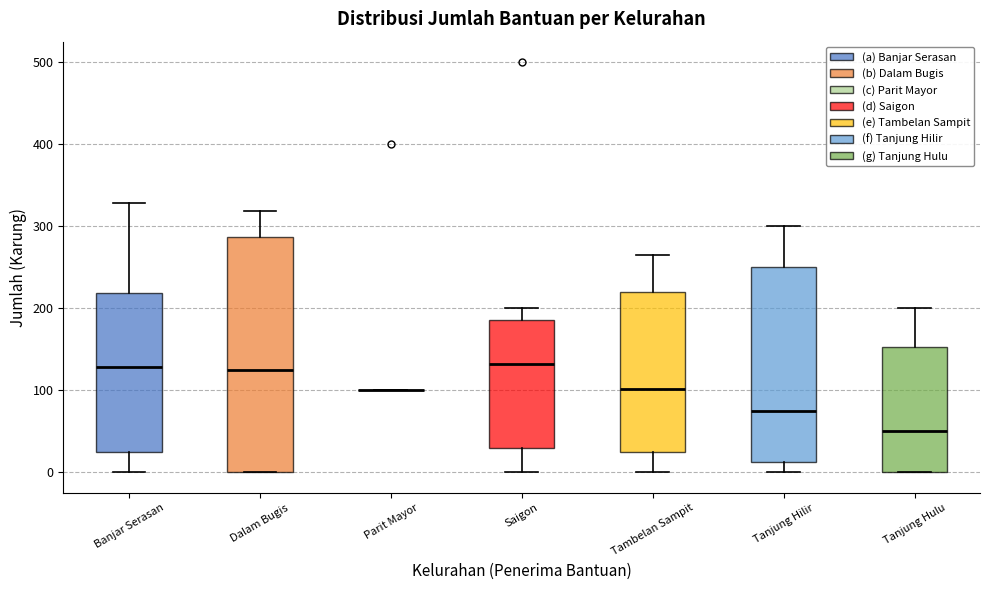

Which box is the tallest, from its lower edge to its upper edge?

Dalam Bugis